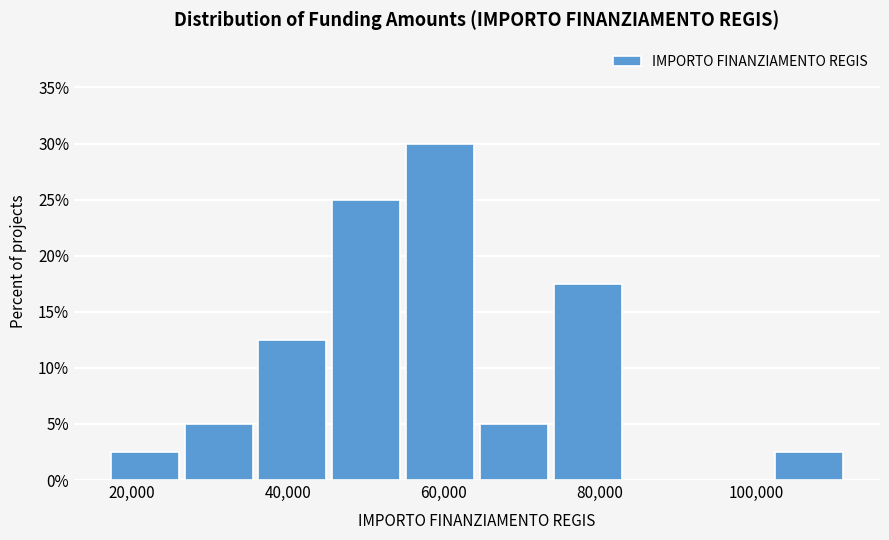

Over which range of the x-axis is the bar tallest?

56000 to 64000